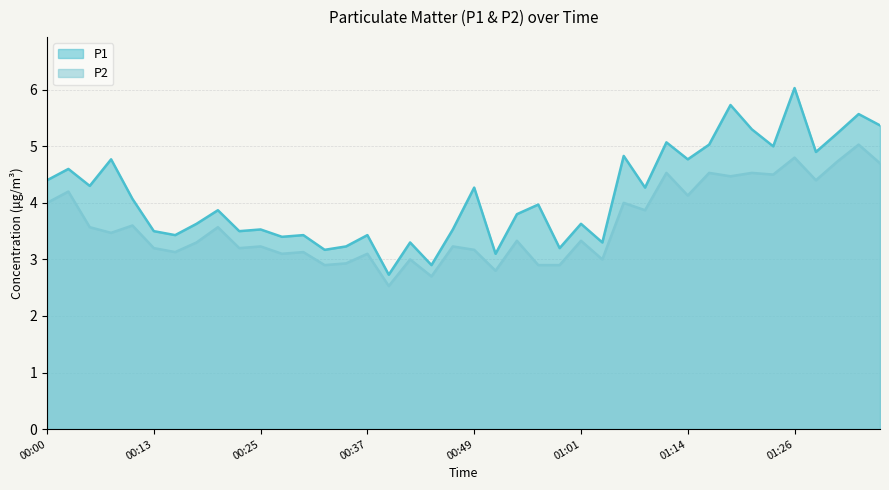

True or false: P1 has a value of 3.4 at 00:27.

True